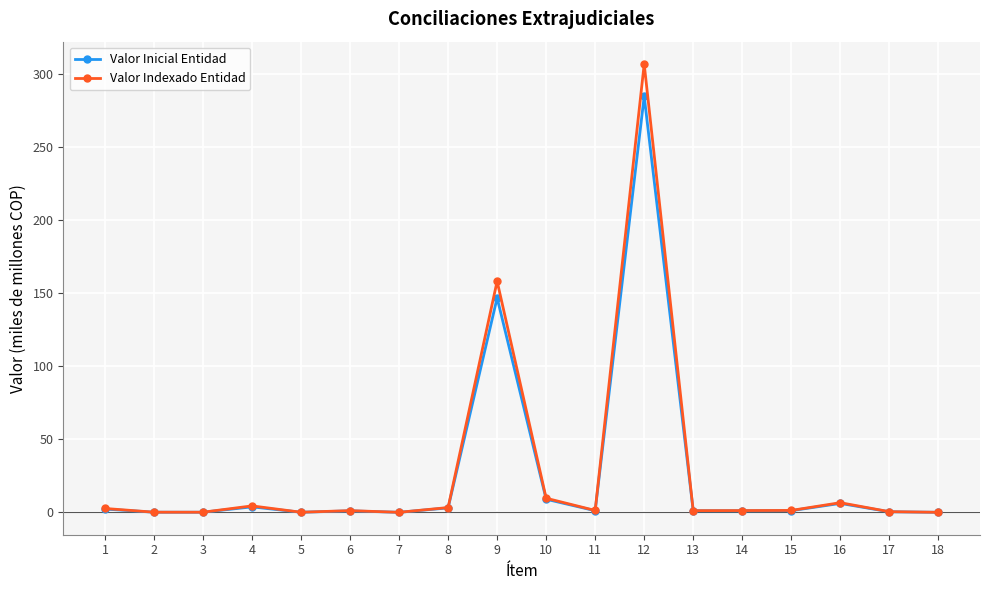

Which category has the highest value in the Valor Indexado Entidad series?

12